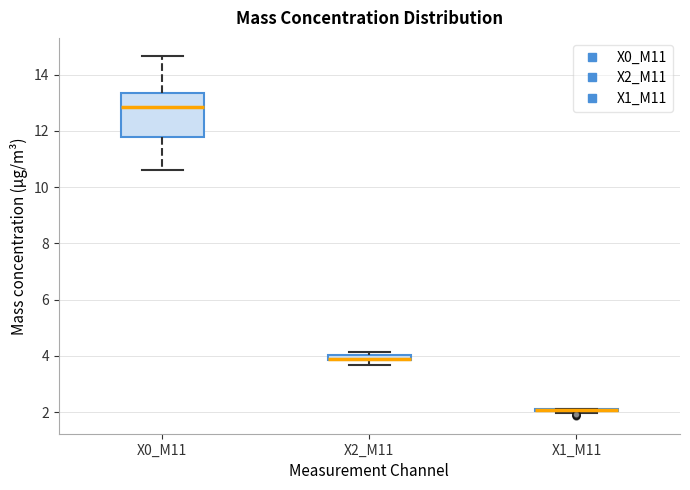

Which box is the tallest, from its lower edge to its upper edge?

X0_M11